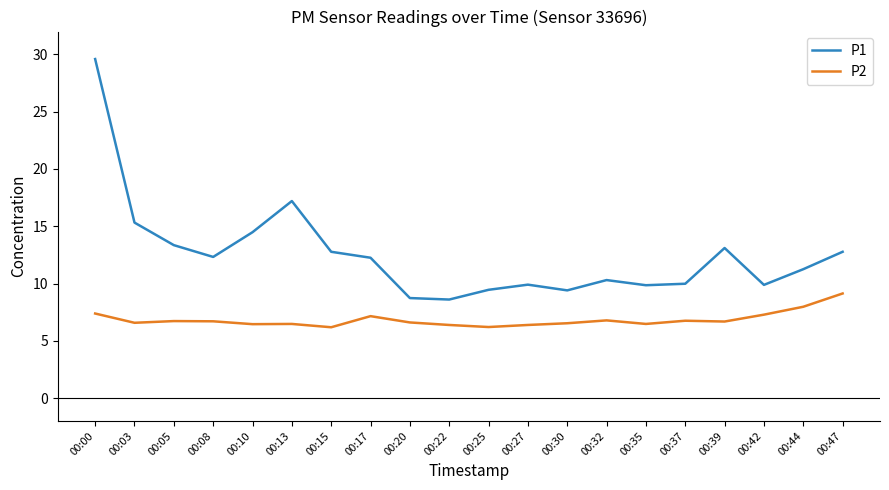

Which series has the largest range (max minus min)?

P1